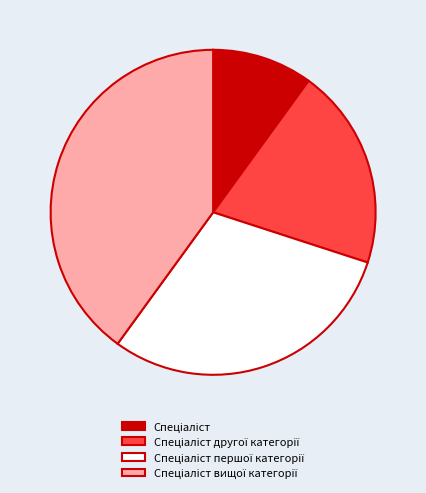

Does any single category account for the majority?

No